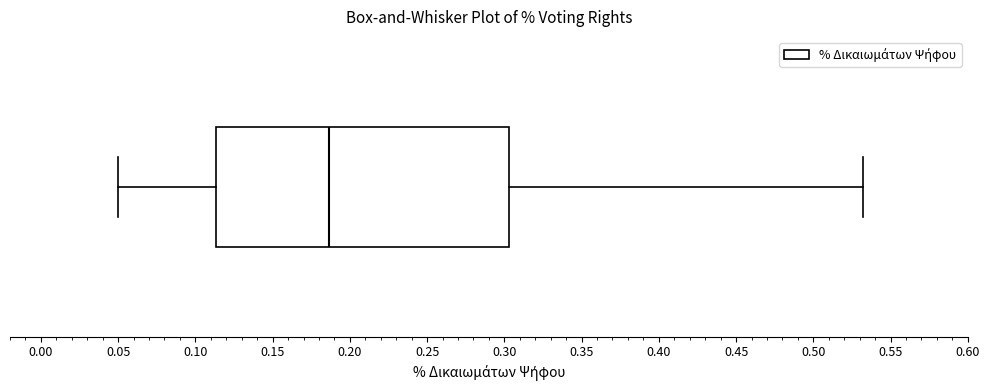

Read this box plot against the x-axis: the position of the median line, the range covered by the box, and the ends of both whiskers. The values are not printed on the chart, so give them approximately, as read against the axis.

median 0.185, box 0.115 to 0.305, whiskers 0.050 to 0.530